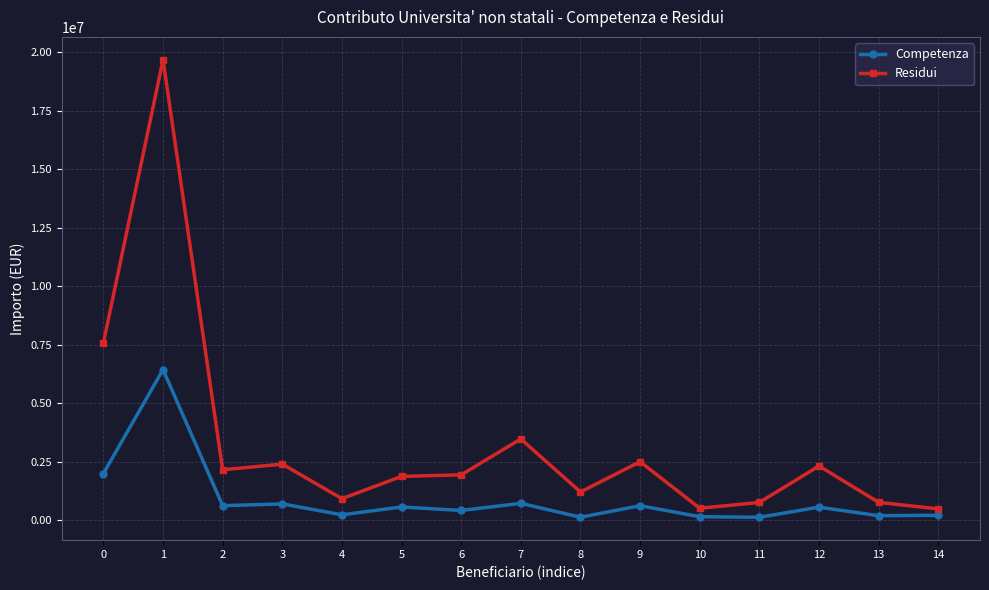

True or false: Residui and Competenza cross at least once.

False